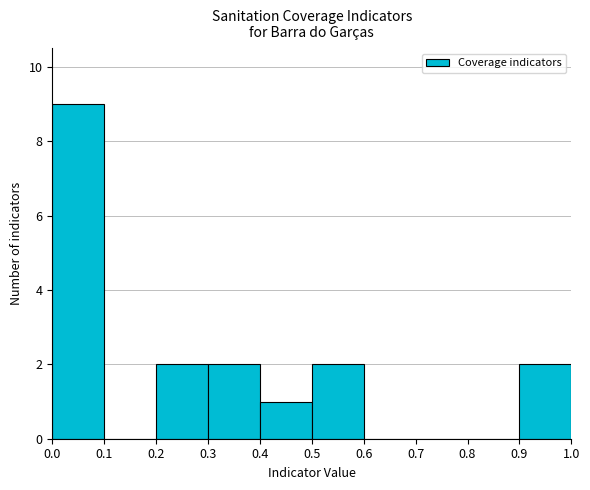

Reading left to right, list every bar in this chart as the range it spans on the x-axis followed by its height. The values are not printed on the chart, so give them approximately, as read against the axis.

0.0 to 0.1: 9
0.1 to 0.2: 0
0.2 to 0.3: 2
0.3 to 0.4: 2
0.4 to 0.5: 1
0.5 to 0.6: 2
0.6 to 0.7: 0
0.7 to 0.8: 0
0.8 to 0.9: 0
0.9 to 1.0: 2